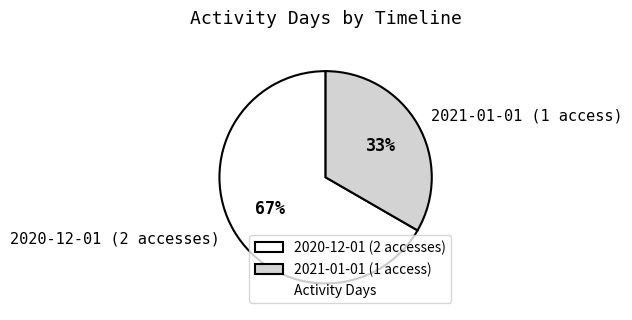

The 2020-12-01 (2 accesses) slice represents 67% of the pie. True or false?

True